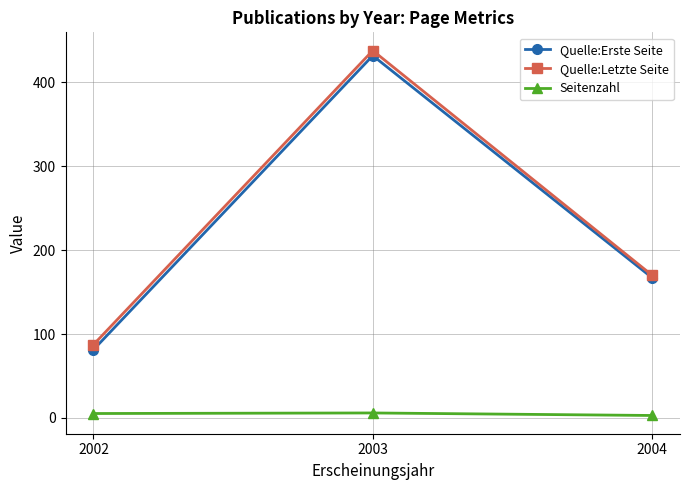

What is the value of the Quelle:Erste Seite point at the 1st from the left?

81.3